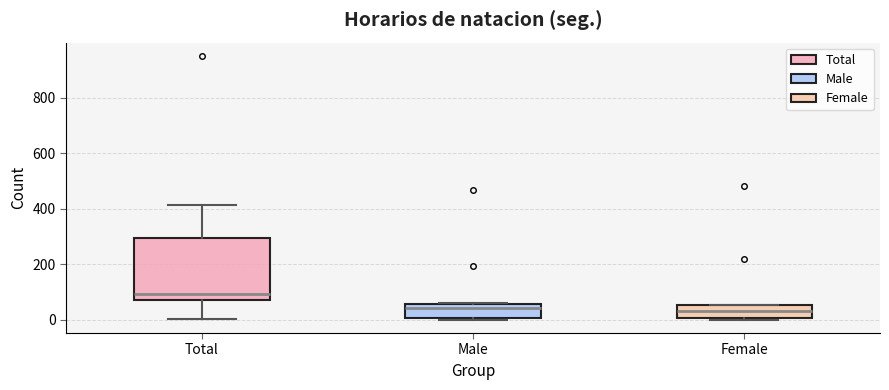

Which box's median line is the highest?

Total